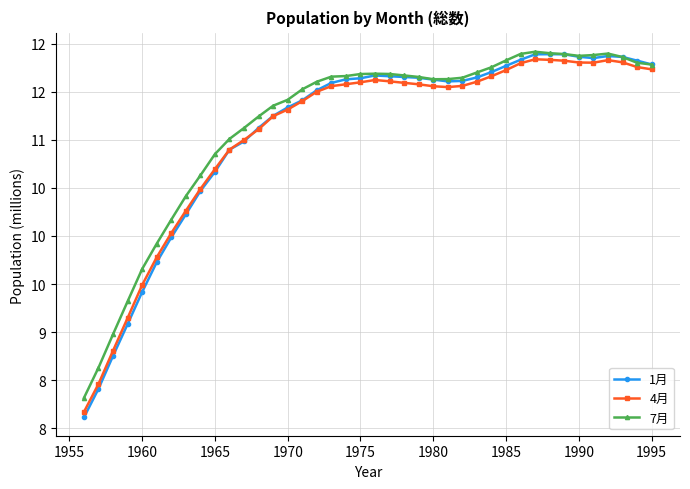

True or false: 4月 and 7月 cross at least once.

False